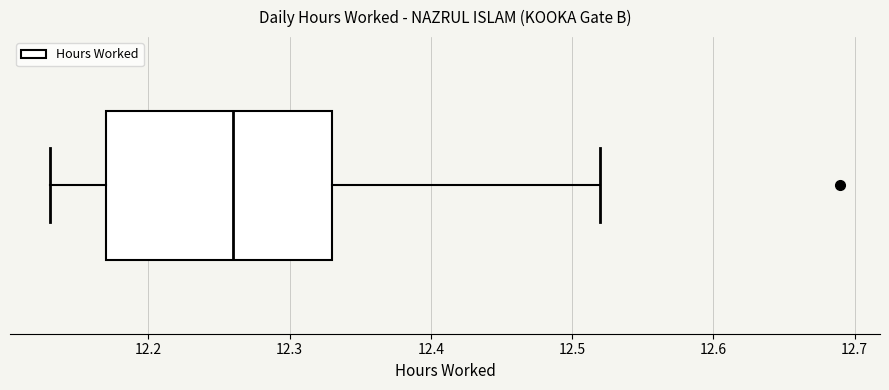

Transcribe this box plot: give where the median line is, the range the box spans, and where the two whiskers end, as read against the x-axis. The values are not printed on the chart, so give them approximately, as read against the axis.

median 12.26, box 12.17 to 12.33, whiskers 12.13 to 12.52